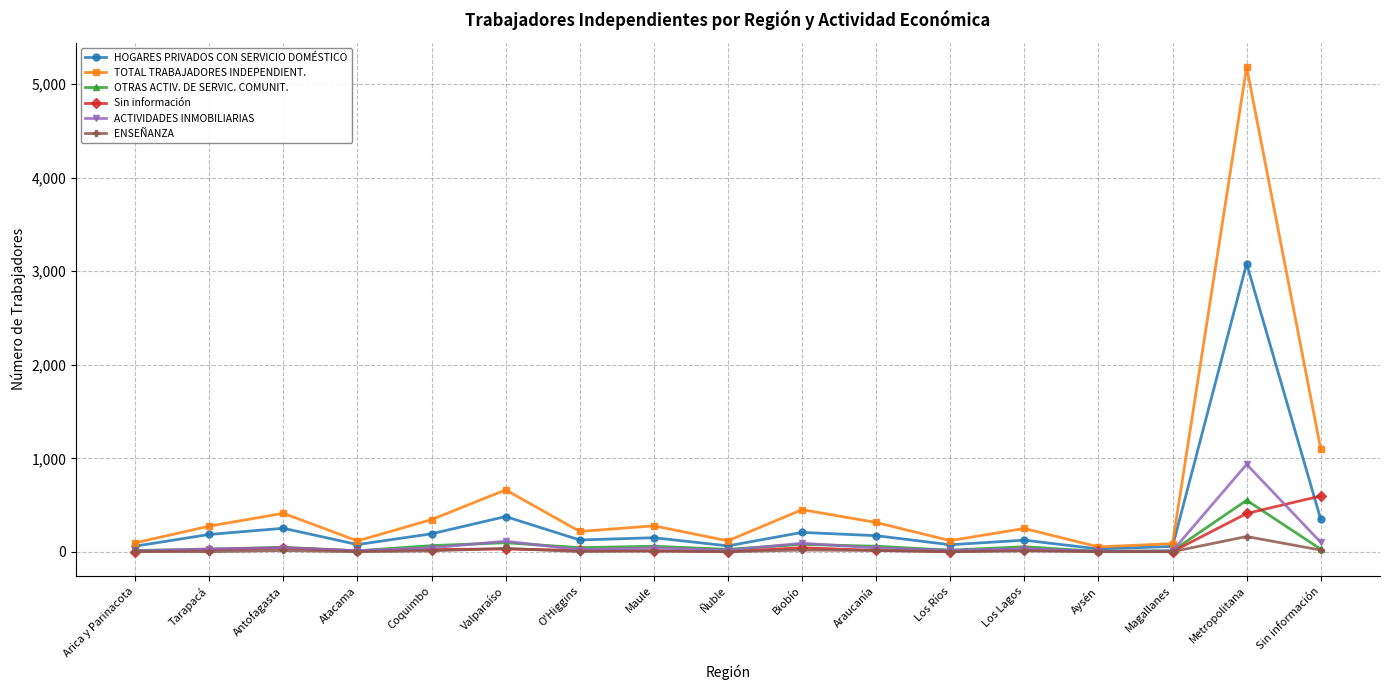

Does the chart have visible grid lines?

Yes